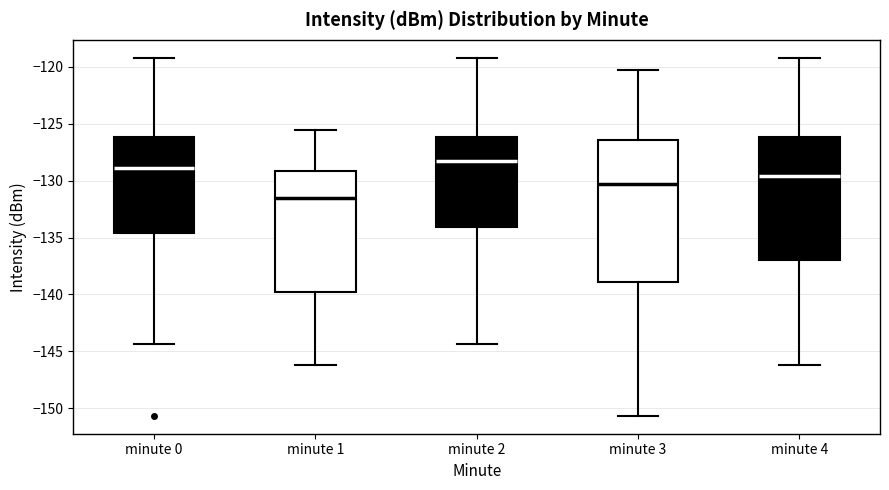

Comparing the boxes themselves (not the whiskers), which one is the tallest?

minute 3